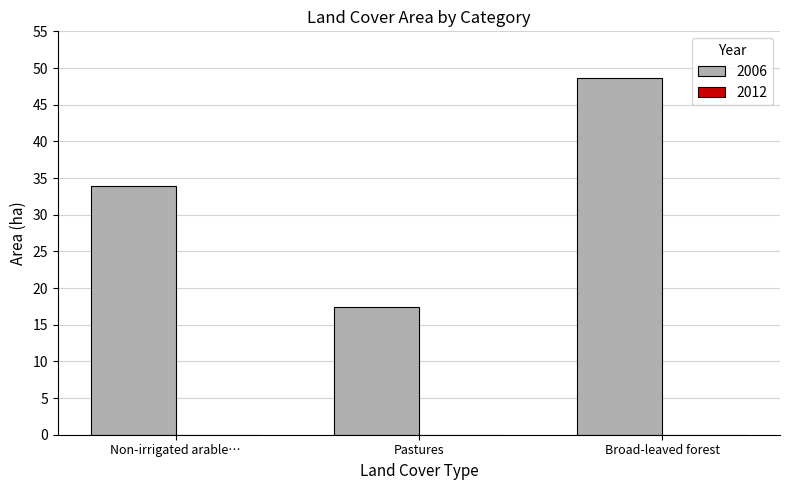

Is it true that the value at Non-irrigated arable… is 33.9?

True